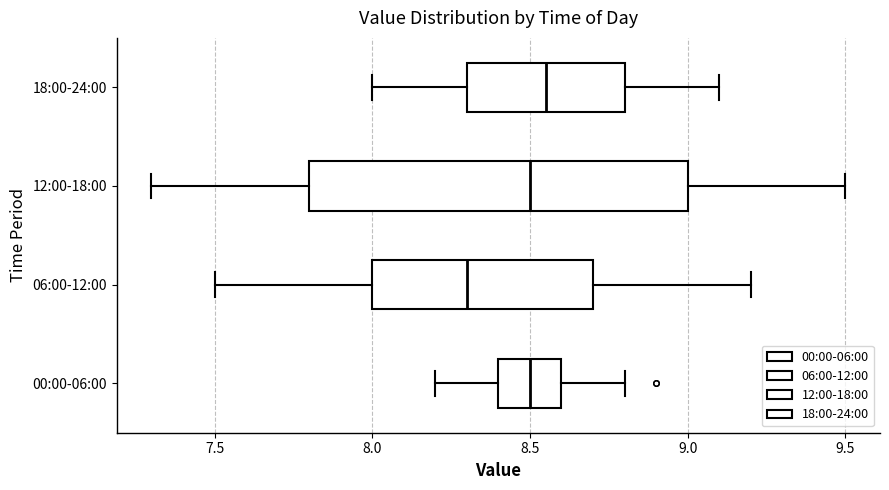

Reading bottom to top, transcribe this box plot: for each box, give where its median line is, the range the box spans, and where its two whiskers end, as read against the x-axis. The values are not printed on the chart, so give them approximately, as read against the axis.

00:00-06:00: median 8.50, box 8.40 to 8.60, whiskers 8.20 to 8.80
06:00-12:00: median 8.30, box 8.00 to 8.70, whiskers 7.50 to 9.20
12:00-18:00: median 8.50, box 7.80 to 9.00, whiskers 7.30 to 9.50
18:00-24:00: median 8.55, box 8.30 to 8.80, whiskers 8.00 to 9.10